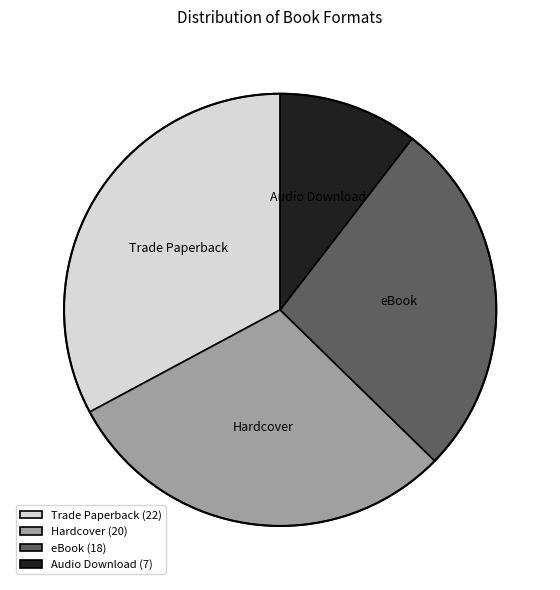

Rank the categories by value from highest to lowest.

Trade Paperback, Hardcover, eBook, Audio Download